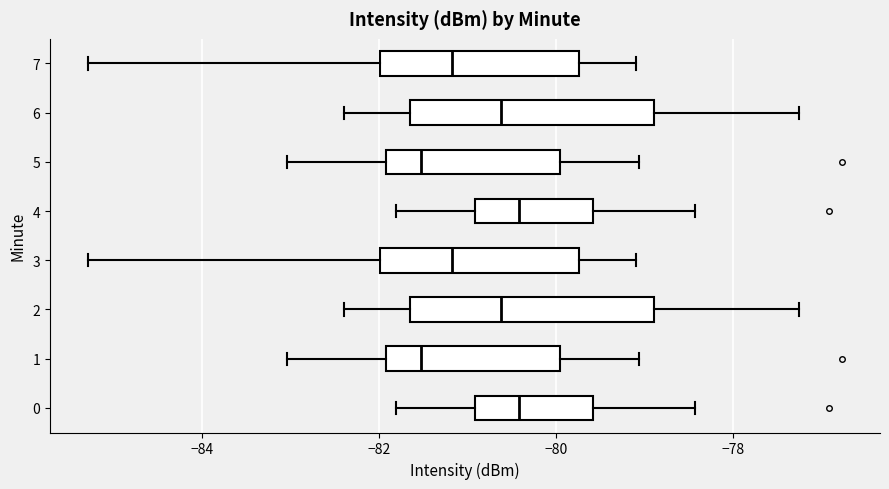

Reading bottom to top, read every box against the x-axis: the position of its median line, the range the box covers, and the ends of its whiskers. The values are not printed on the chart, so give them approximately, as read against the axis.

0: median -80.4, box -81.0 to -79.6, whiskers -81.8 to -78.4
1: median -81.6, box -82.0 to -80.0, whiskers -83.0 to -79.0
2: median -80.6, box -81.6 to -78.8, whiskers -82.4 to -77.2
3: median -81.2, box -82.0 to -79.8, whiskers -85.2 to -79.0
4: median -80.4, box -81.0 to -79.6, whiskers -81.8 to -78.4
5: median -81.6, box -82.0 to -80.0, whiskers -83.0 to -79.0
6: median -80.6, box -81.6 to -78.8, whiskers -82.4 to -77.2
7: median -81.2, box -82.0 to -79.8, whiskers -85.2 to -79.0